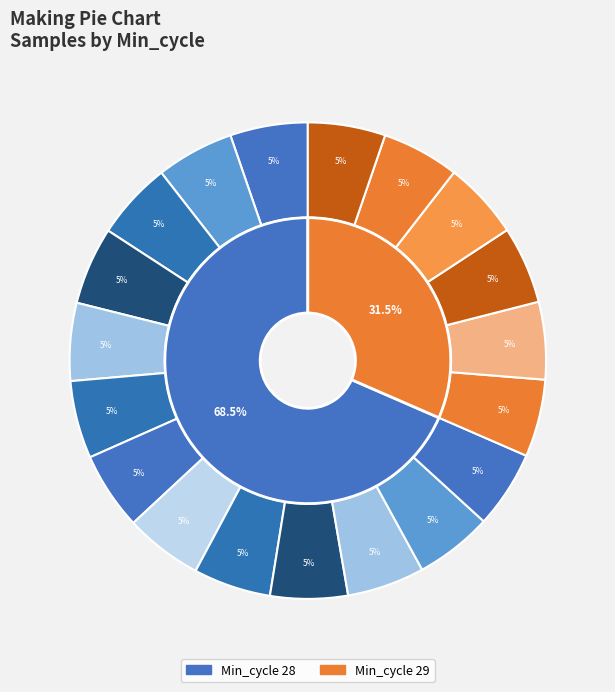

What is the smallest slice in the pie chart?

29